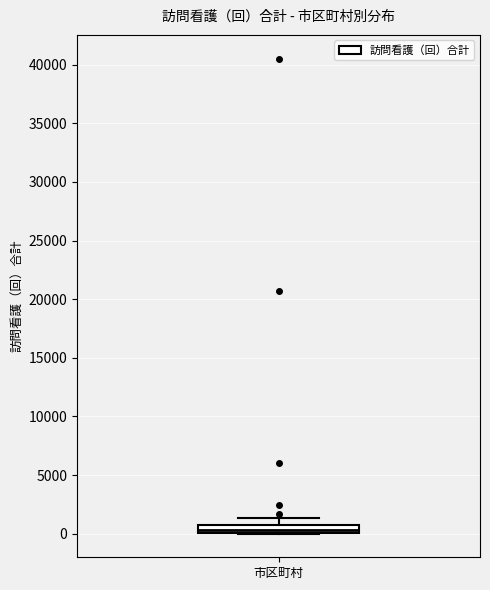

Where is the lower edge of the box for 市区町村 on the y-axis? The values are not printed on the chart, so give them approximately, as read against the axis.

0